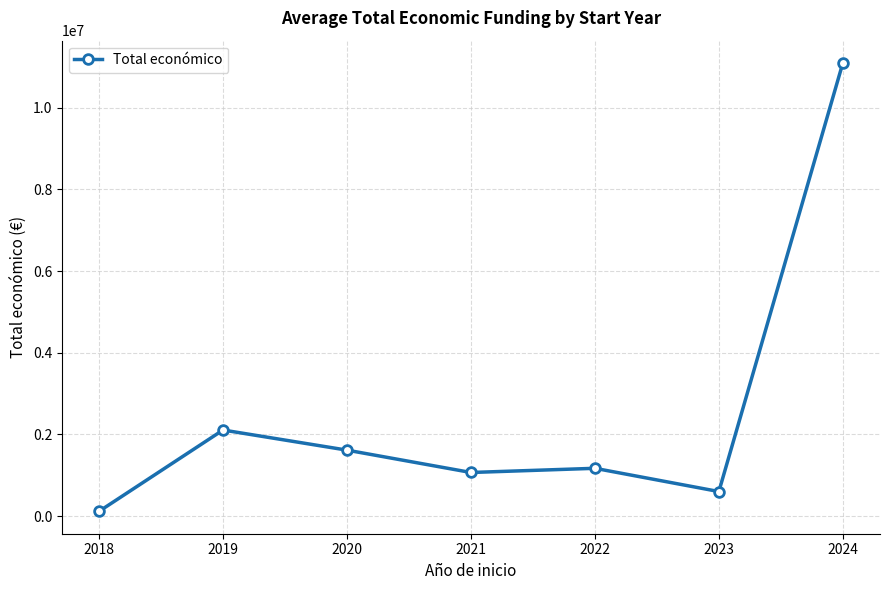

Approximately how many times larger is the value at 2022 compared to 2018?

9.7